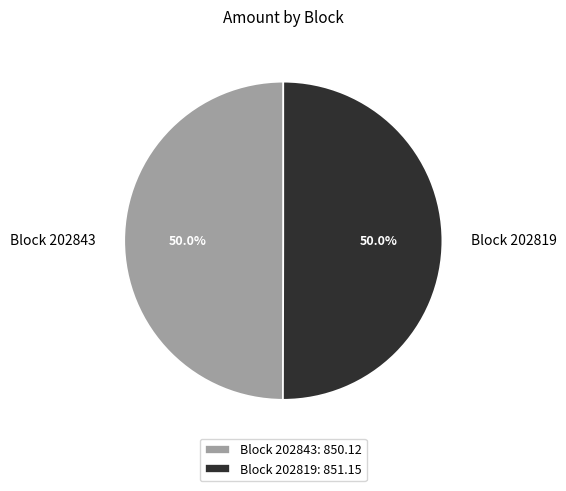

What is the ratio of the value at Block 202843 to the value at Block 202819?

1.0